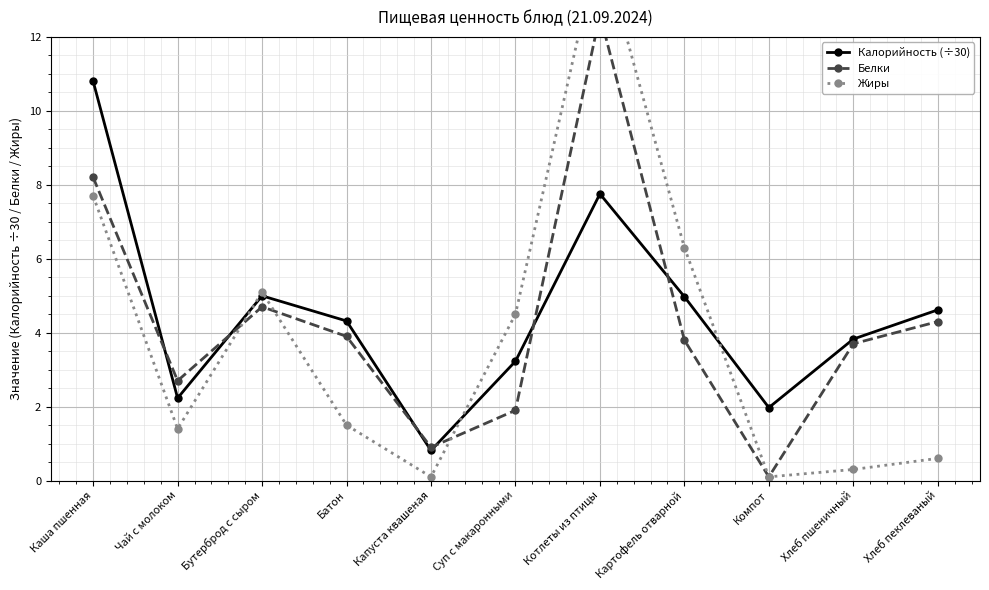

Which series changed the most between Компот and Хлеб пеклеваный?

Белки